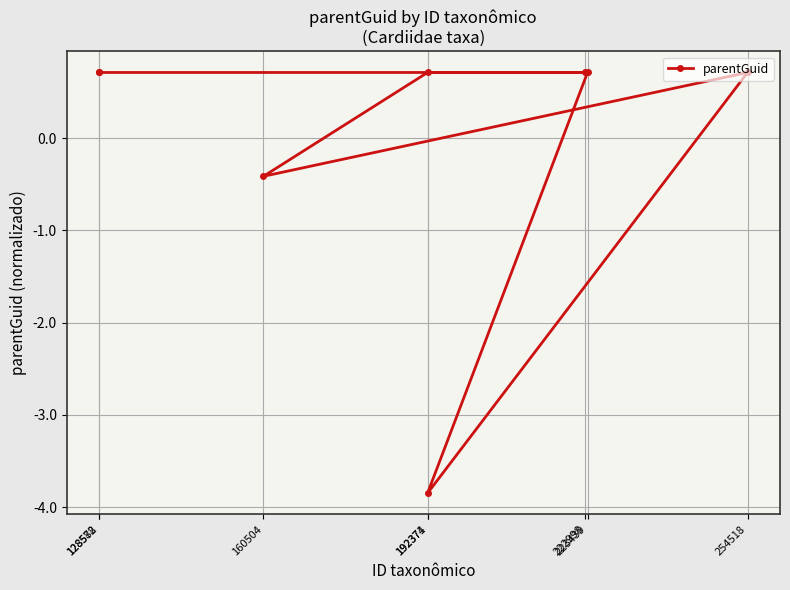

What is the difference between the maximum and minimum values?

4.6